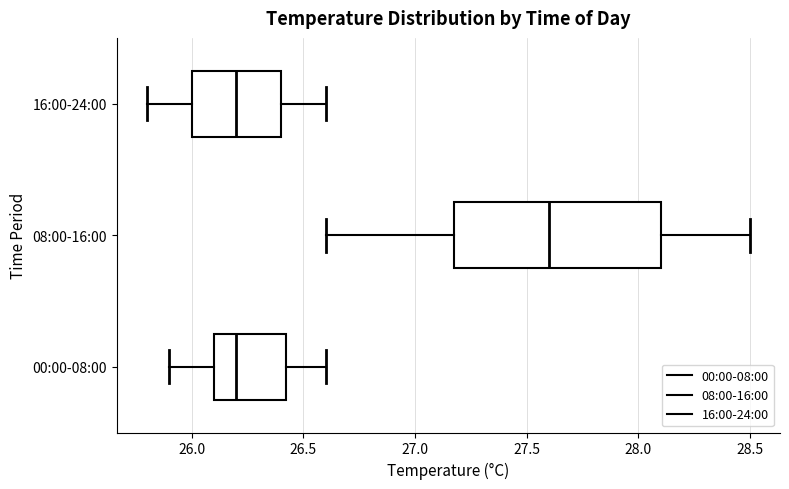

Reading bottom to top, read every box against the x-axis: the position of its median line, the range the box covers, and the ends of its whiskers. The values are not printed on the chart, so give them approximately, as read against the axis.

00:00-08:00: median 26.20, box 26.10 to 26.45, whiskers 25.90 to 26.60
08:00-16:00: median 27.60, box 27.20 to 28.10, whiskers 26.60 to 28.50
16:00-24:00: median 26.20, box 26.00 to 26.40, whiskers 25.80 to 26.60